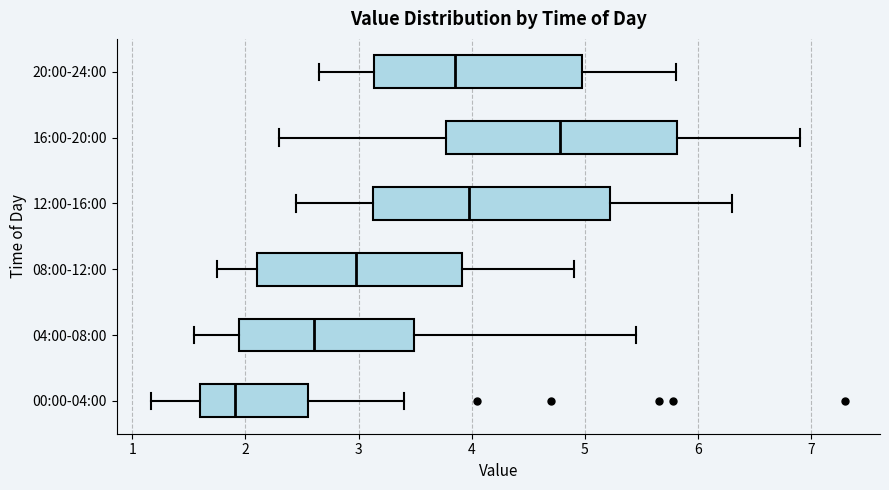

Which box's median line is the furthest to the left?

00:00-04:00